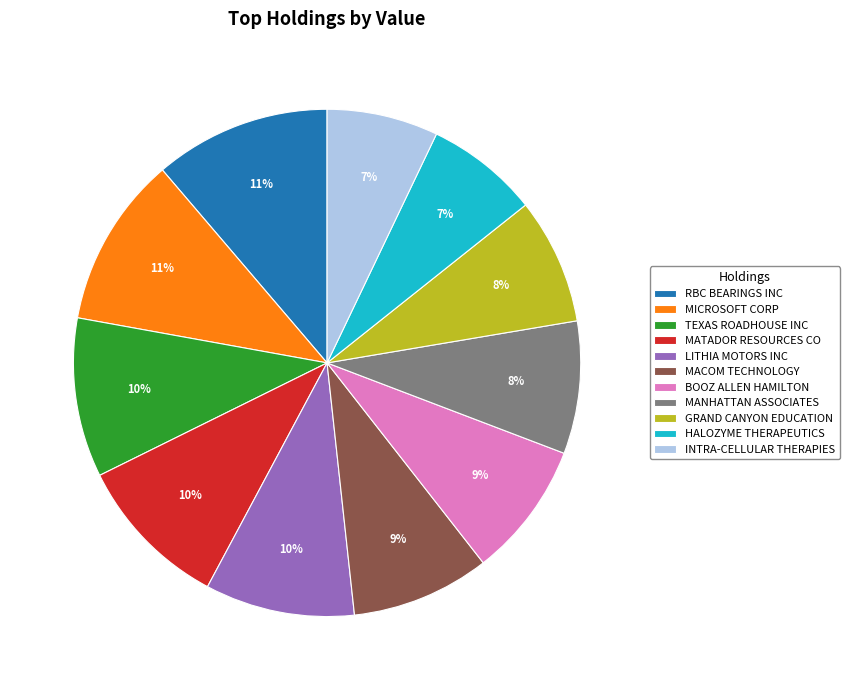

To the nearest percent, what portion does GRAND CANYON EDUCATION represent?

8%